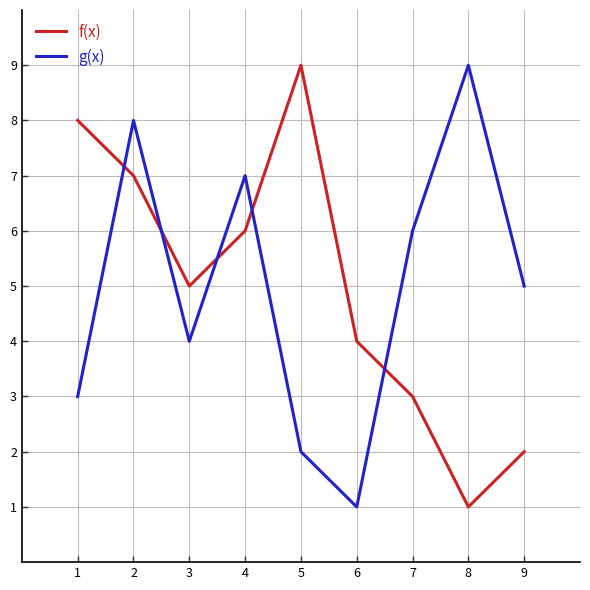

Rank the categories by f(x) value from lowest to highest.

8, 9, 7, 6, 3, 4, 2, 1, 5